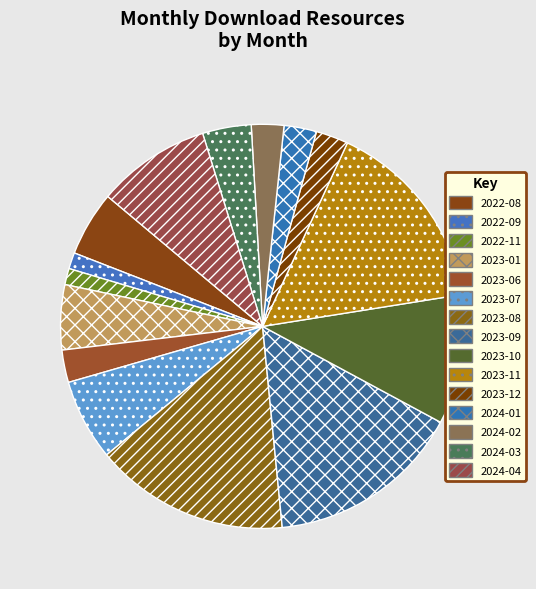

Is 2022-08 the majority of the pie?

No